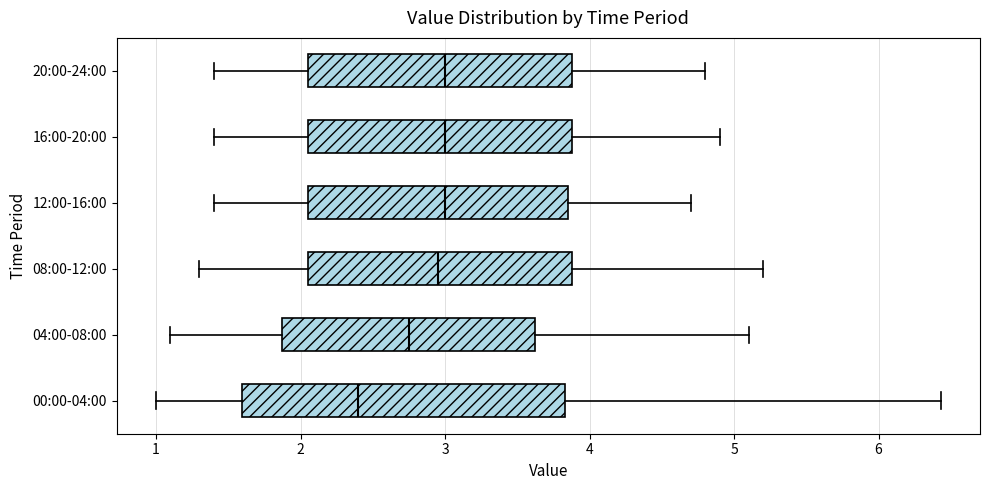

Reading bottom to top, transcribe this box plot: for each box, give where its median line is, the range the box spans, and where its two whiskers end, as read against the x-axis. The values are not printed on the chart, so give them approximately, as read against the axis.

00:00-04:00: median 2.4, box 1.6 to 3.8, whiskers 1.0 to 6.4
04:00-08:00: median 2.8, box 1.9 to 3.6, whiskers 1.1 to 5.1
08:00-12:00: median 3.0, box 2.1 to 3.9, whiskers 1.3 to 5.2
12:00-16:00: median 3.0, box 2.1 to 3.9, whiskers 1.4 to 4.7
16:00-20:00: median 3.0, box 2.1 to 3.9, whiskers 1.4 to 4.9
20:00-24:00: median 3.0, box 2.1 to 3.9, whiskers 1.4 to 4.8